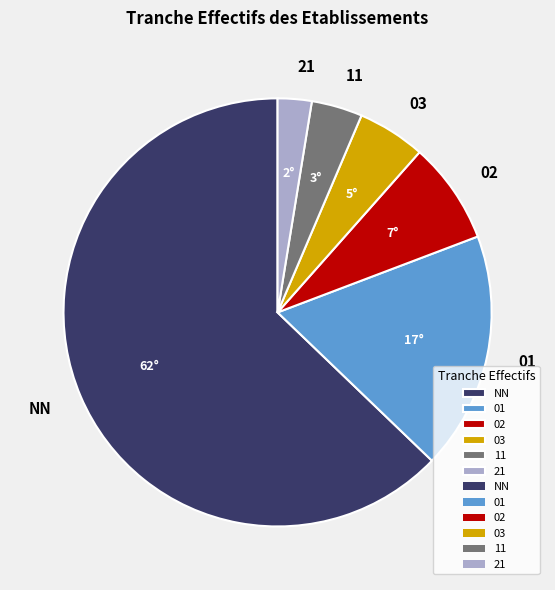

Rank the categories by value from highest to lowest.

NN, 01, 02, 03, 11, 21